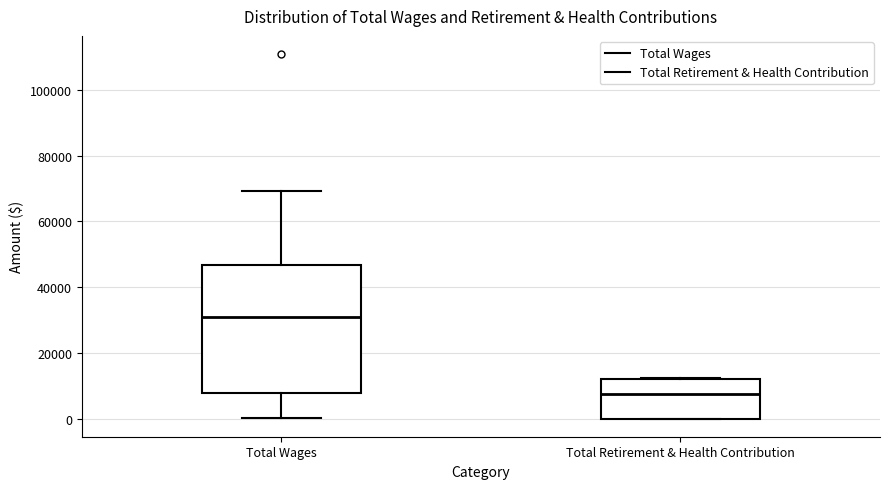

Which box has the lowest median line?

Total Retirement & Health Contribution